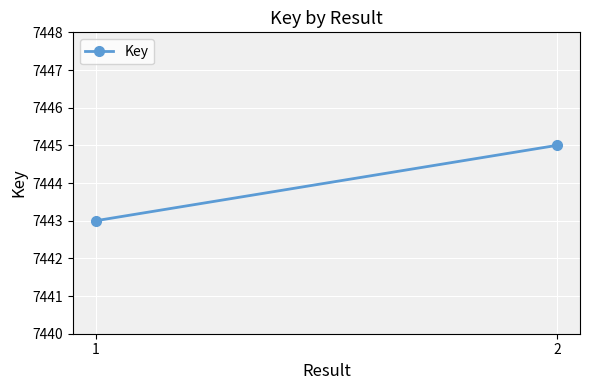

What is the minimum value shown in the chart?

7443